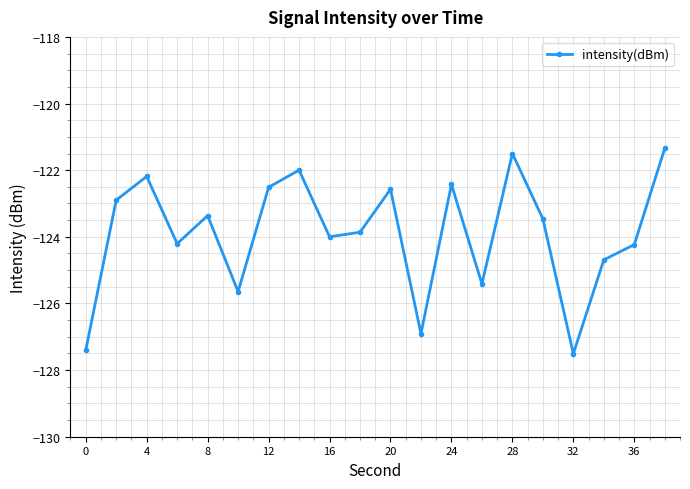

What is the value of the 2nd point from the left?

-122.9